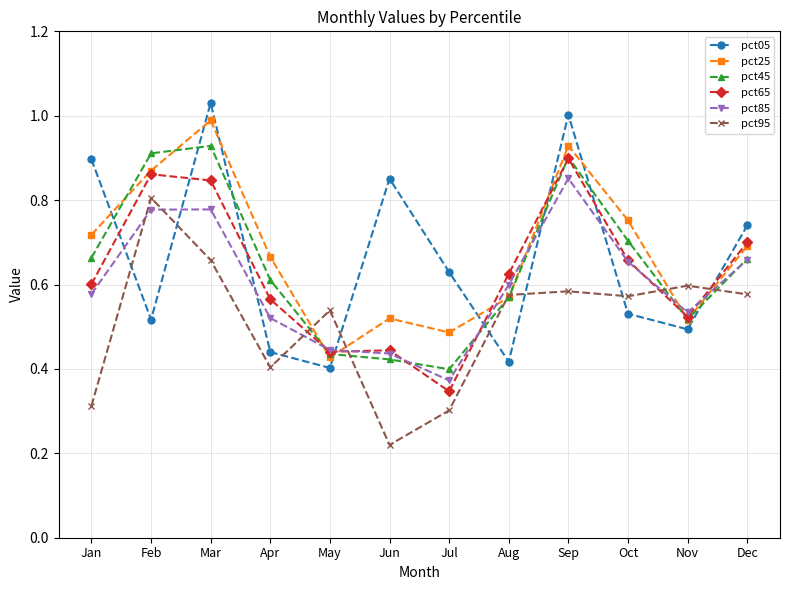

After their last crossing, which series has the higher values: pct25 or pct05?

pct05